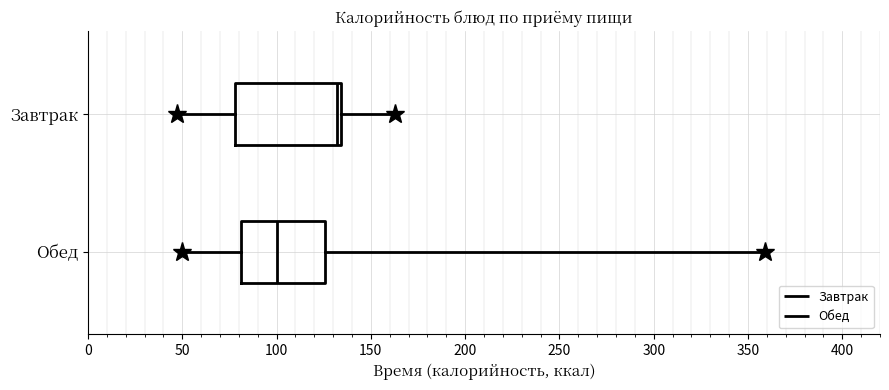

Which box is the widest, from its left edge to its right edge?

Завтрак